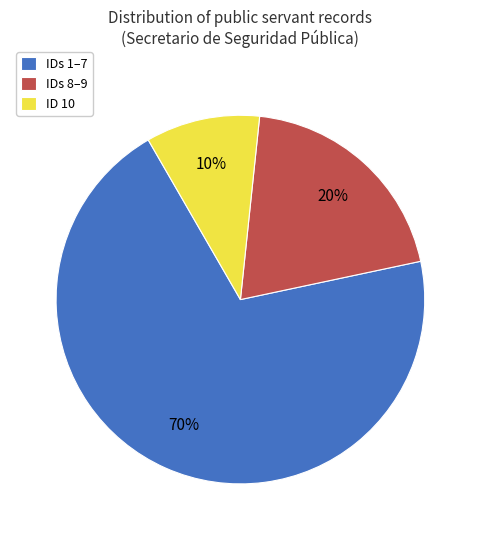

What percentage is the IDs 1–7 slice, to the nearest percent?

70%